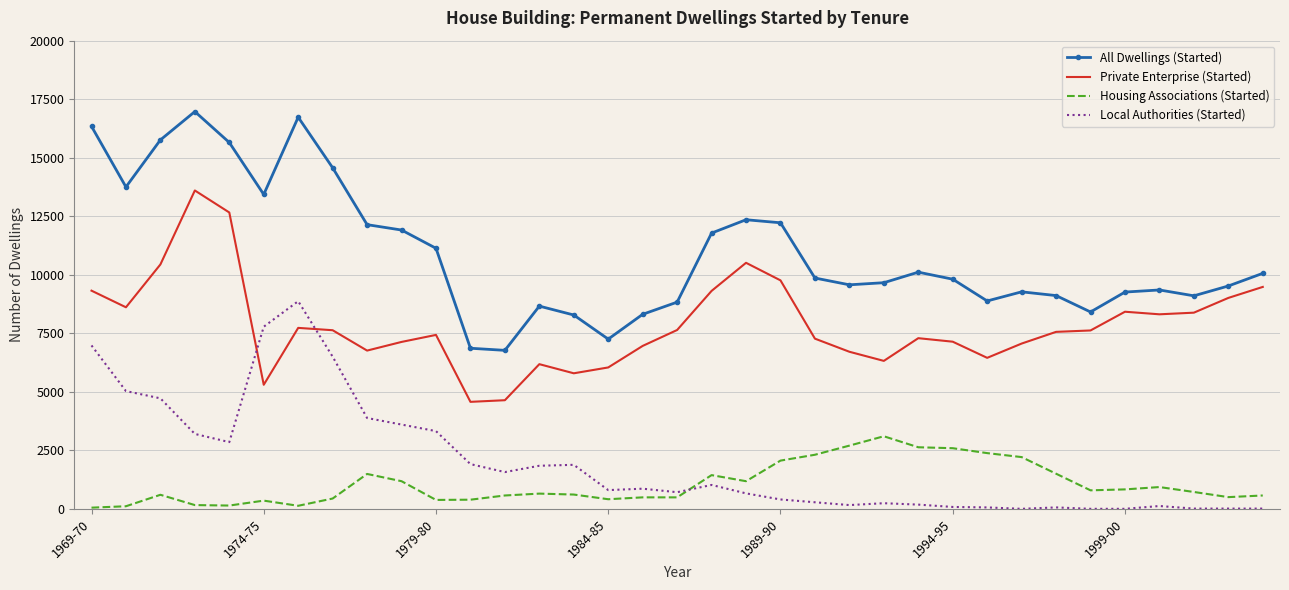

Which series has the largest total across all categories?

All Dwellings (Started)